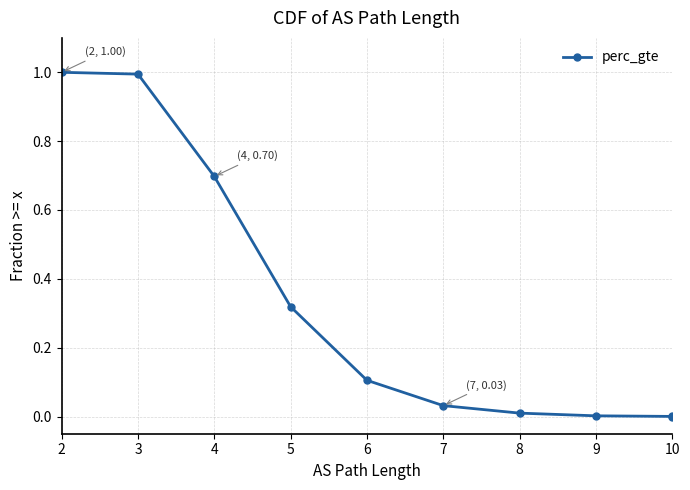

The value at 9 is 0.0. True or false?

True